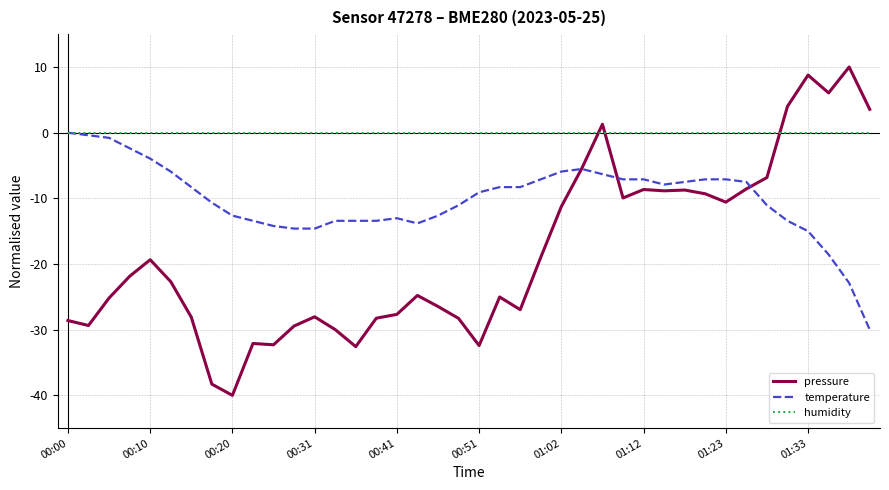

Which series has the largest total across all categories?

humidity